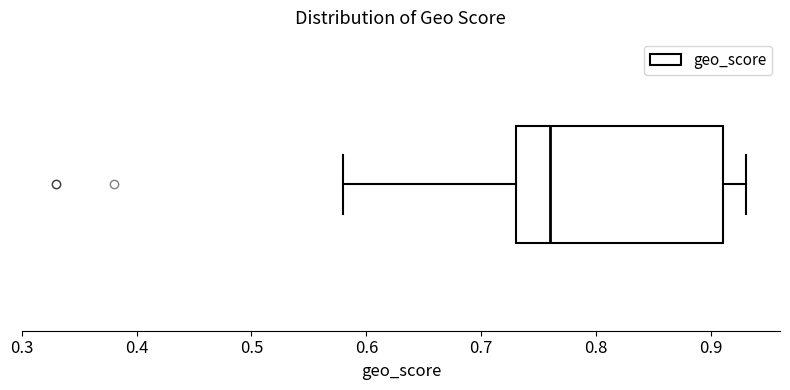

Where is the right edge of the box on the x-axis? The values are not printed on the chart, so give them approximately, as read against the axis.

0.91